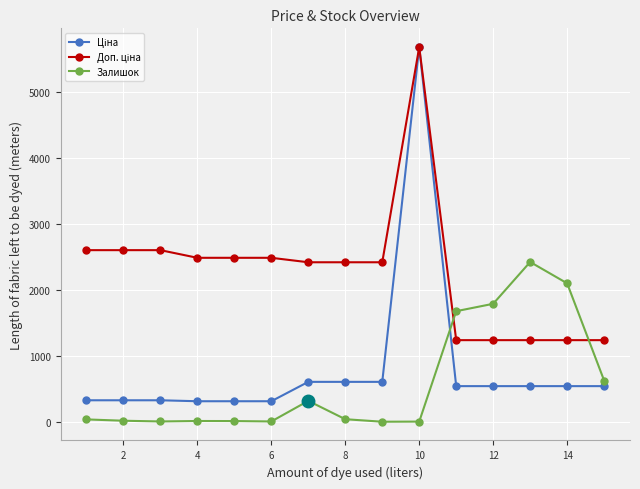

What is the greatest value displayed?

5673.8